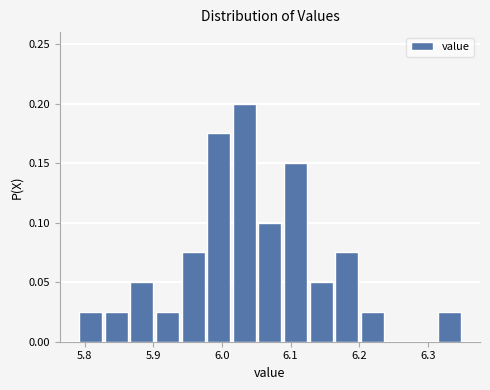

Read against the x-axis, roughly where is the centre of the tallest bar?

6.03